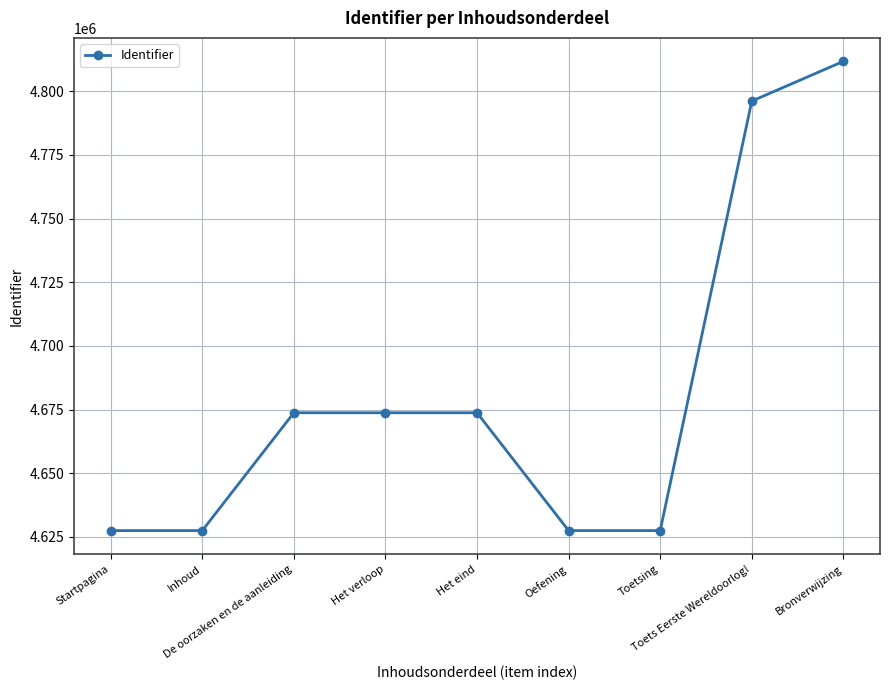

What is the value of the 9th point from the left?

4811712